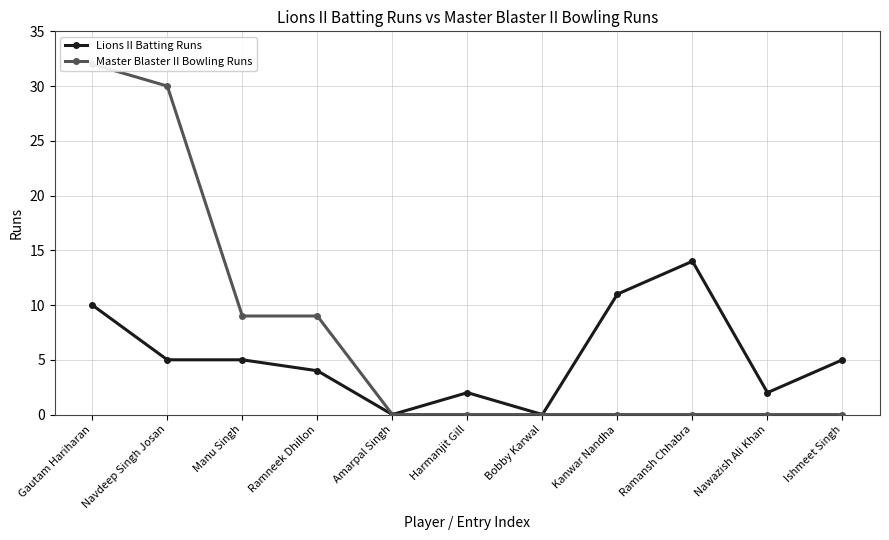

Which category has the lowest value in the Master Blaster II Bowling Runs series?

Amarpal Singh